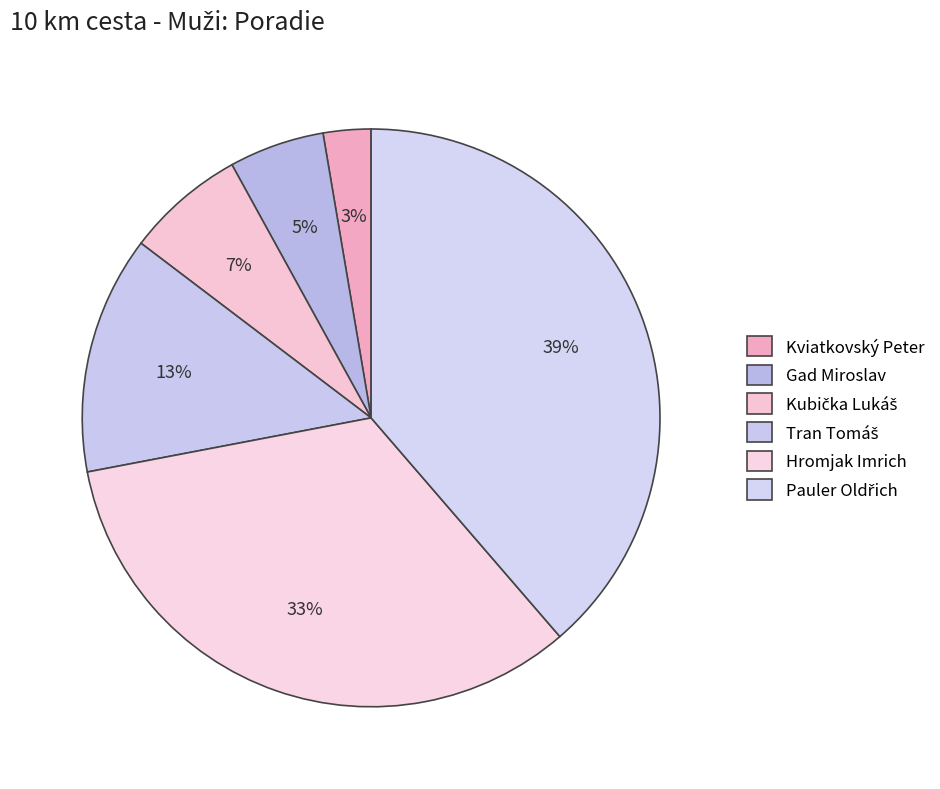

How many slices are in this pie chart?

6